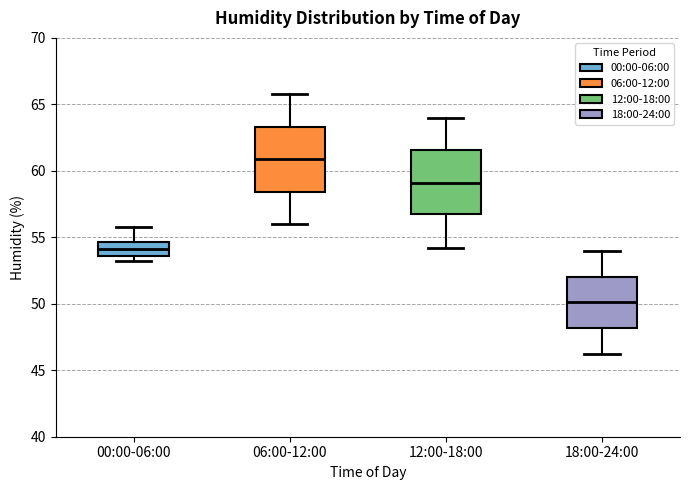

Reading left to right, transcribe this box plot: for each box, give where its median line is, the range the box spans, and where its two whiskers end, as read against the y-axis. The values are not printed on the chart, so give them approximately, as read against the axis.

00:00-06:00: median 54.0, box 53.5 to 54.5, whiskers 53.0 to 56.0
06:00-12:00: median 61.0, box 58.5 to 63.5, whiskers 56.0 to 66.0
12:00-18:00: median 59.0, box 56.5 to 61.5, whiskers 54.0 to 64.0
18:00-24:00: median 50.0, box 48.0 to 52.0, whiskers 46.0 to 54.0